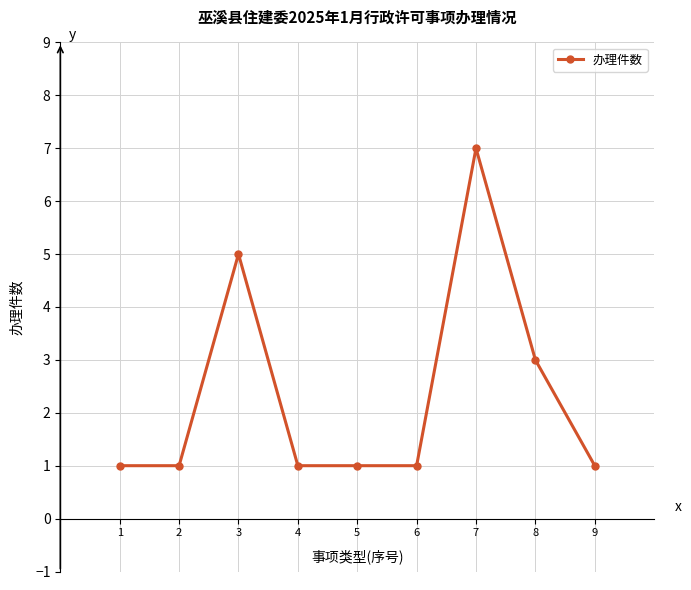

What is the approximate value at 1?

1